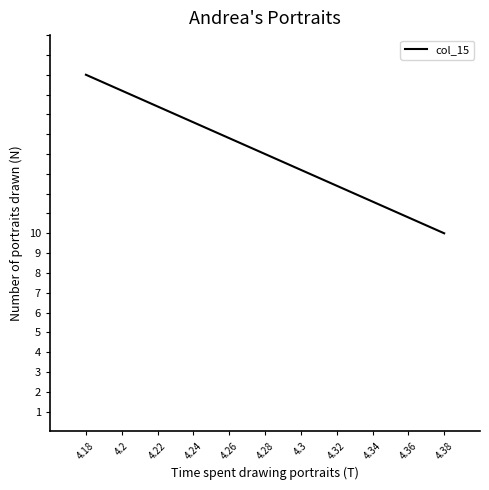

What is the sum of all values?

294.0